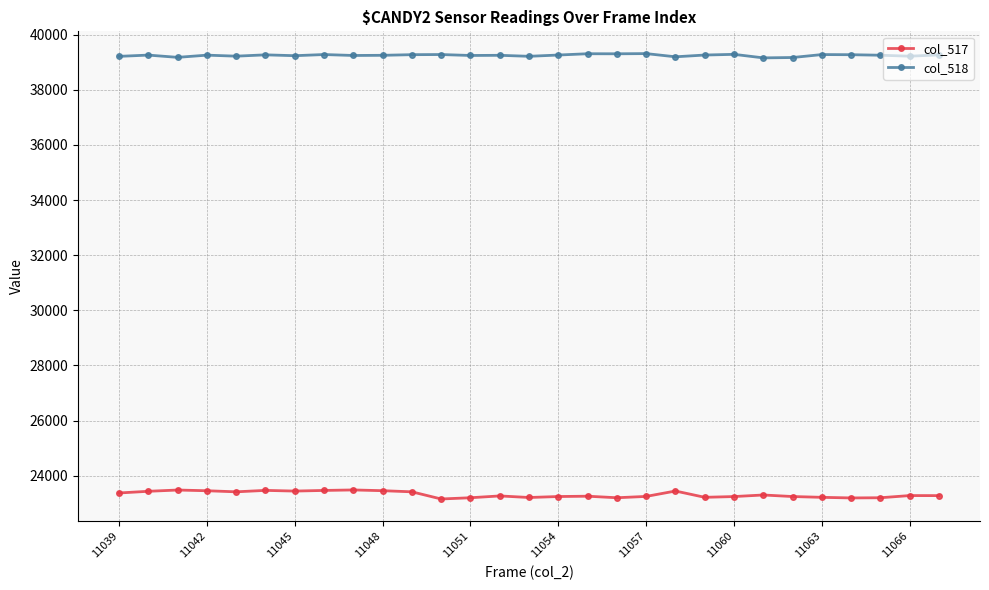

Rank the series by their maximum value, from highest to lowest.

col_518, col_517